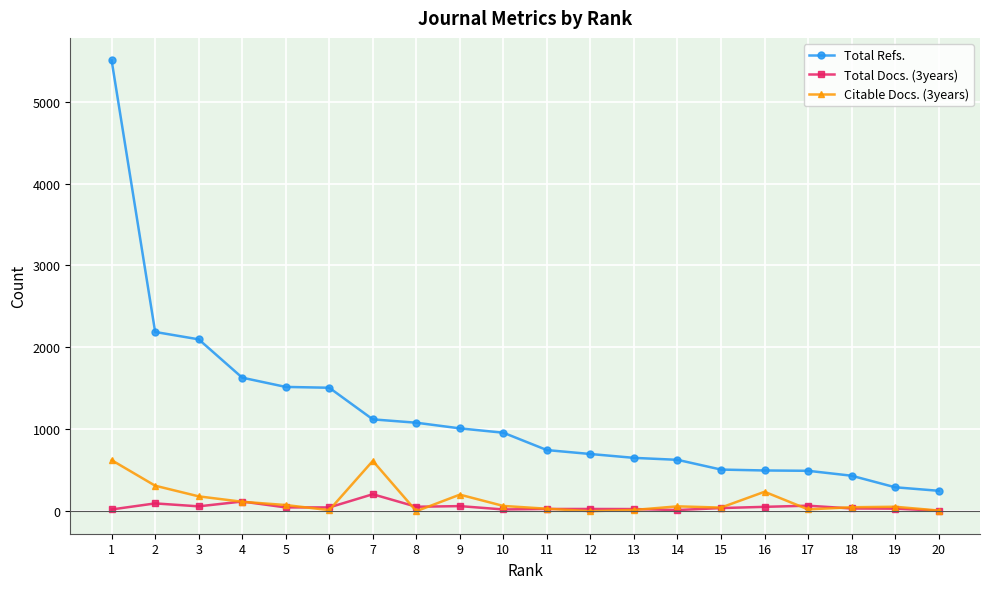

Does the chart have visible grid lines?

Yes